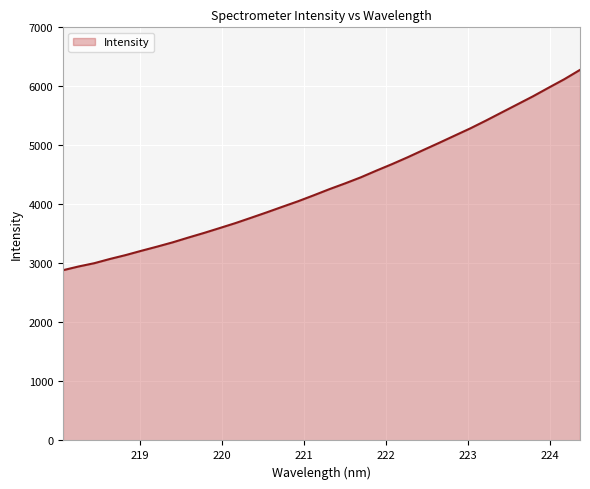

What is the smallest value displayed?

2884.4